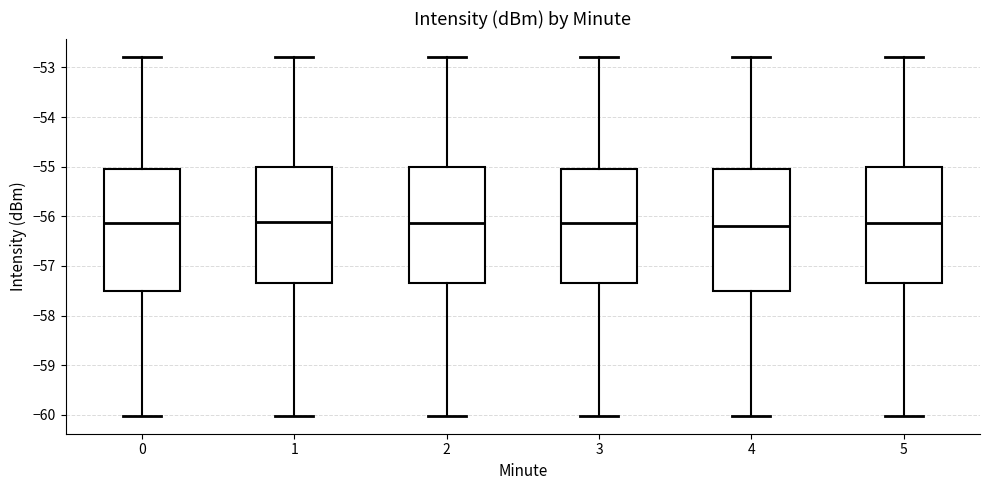

Where does the upper whisker of the box at x = 1 end on the y-axis? The values are not printed on the chart, so give them approximately, as read against the axis.

-52.8